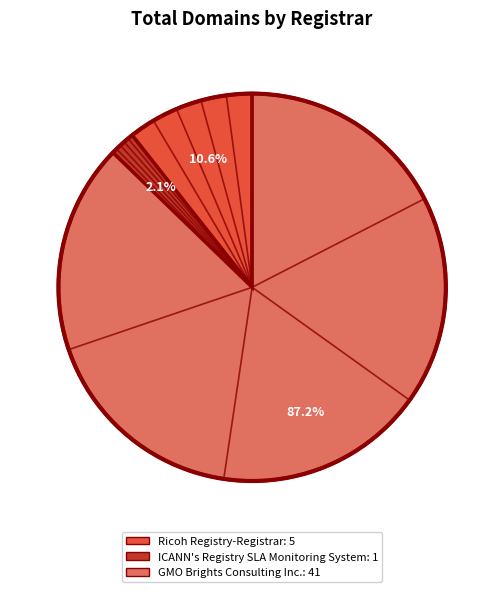

To the nearest percent, what is the combined percentage of GMO Brights Consulting Inc. and Ricoh Registry-Registrar?

98%